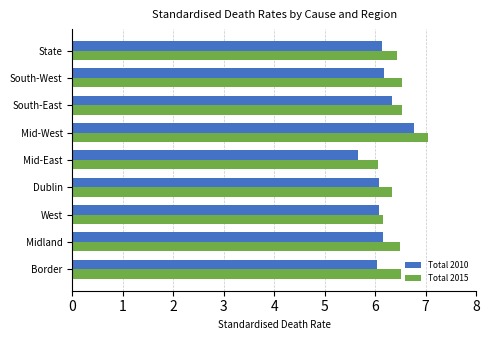

Rank the series by their average value, from lowest to highest.

Total 2010, Total 2015